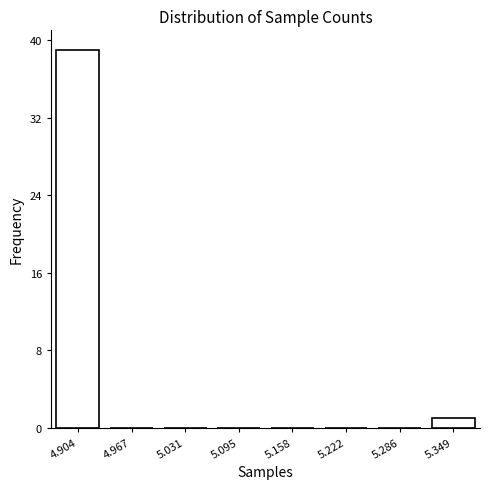

Reading right to left, list all the values displayed in this chart.

5.349=1	5.286=0	5.222=0	5.158=0	5.095=0	5.031=0	4.967=0	4.904=39